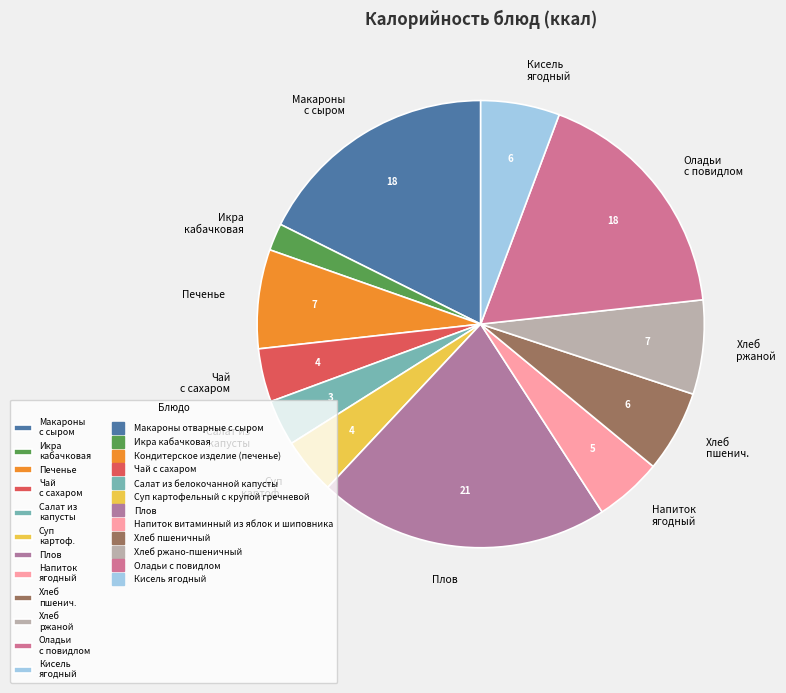

Combined, do Чай с сахаром and Салат из капусты account for over 50%?

No